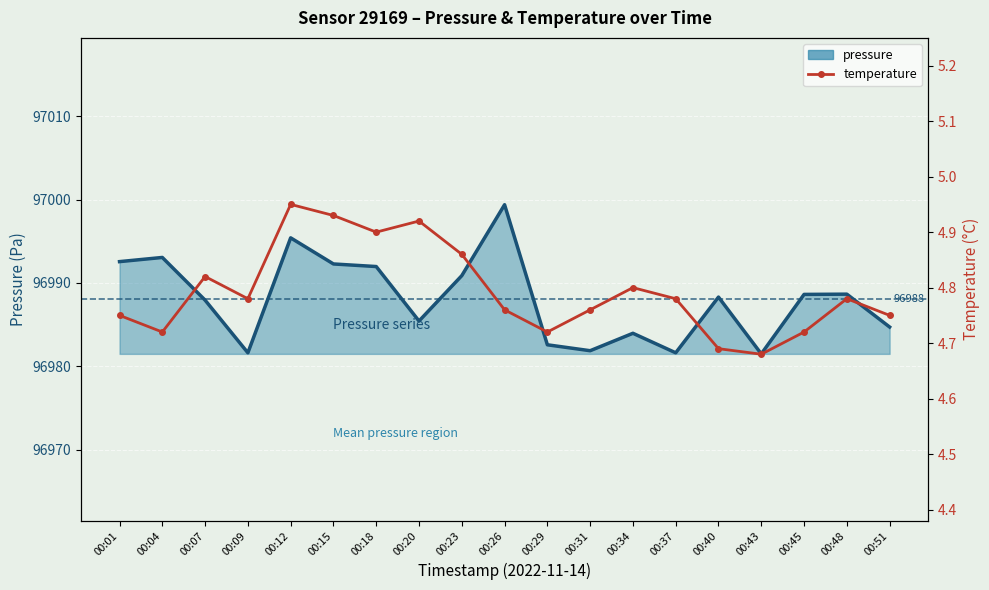

True or false: temperature and pressure cross at least once.

False